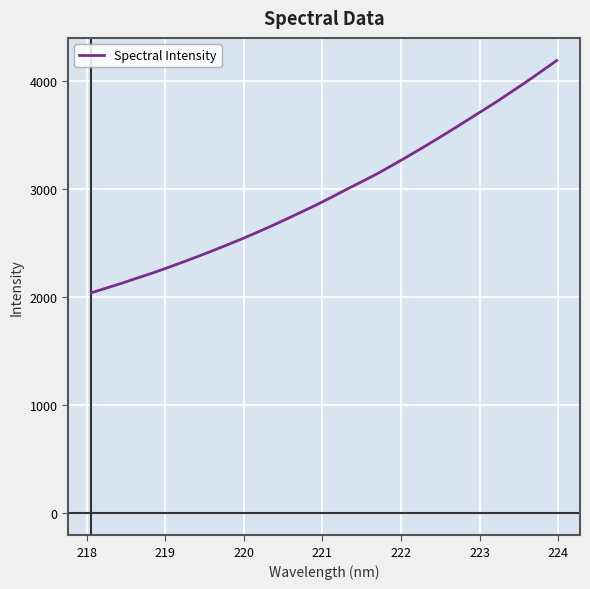

What is the difference between the maximum and minimum values?

2152.3